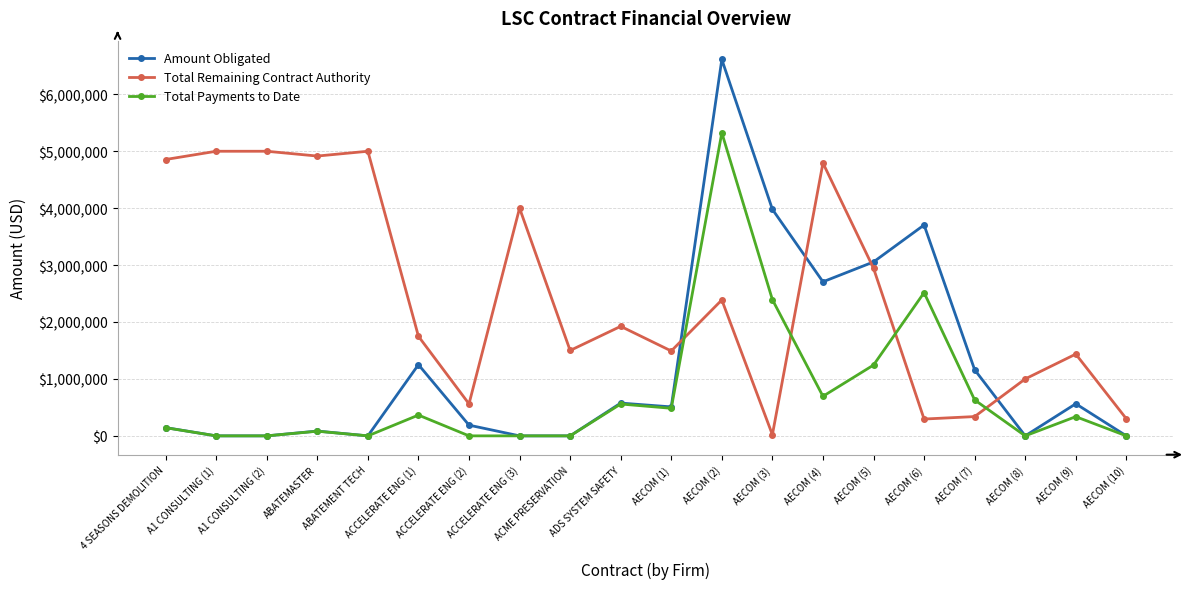

The value of Total Remaining Contract Authority at ABATEMASTER is 7658579.3. True or false?

False